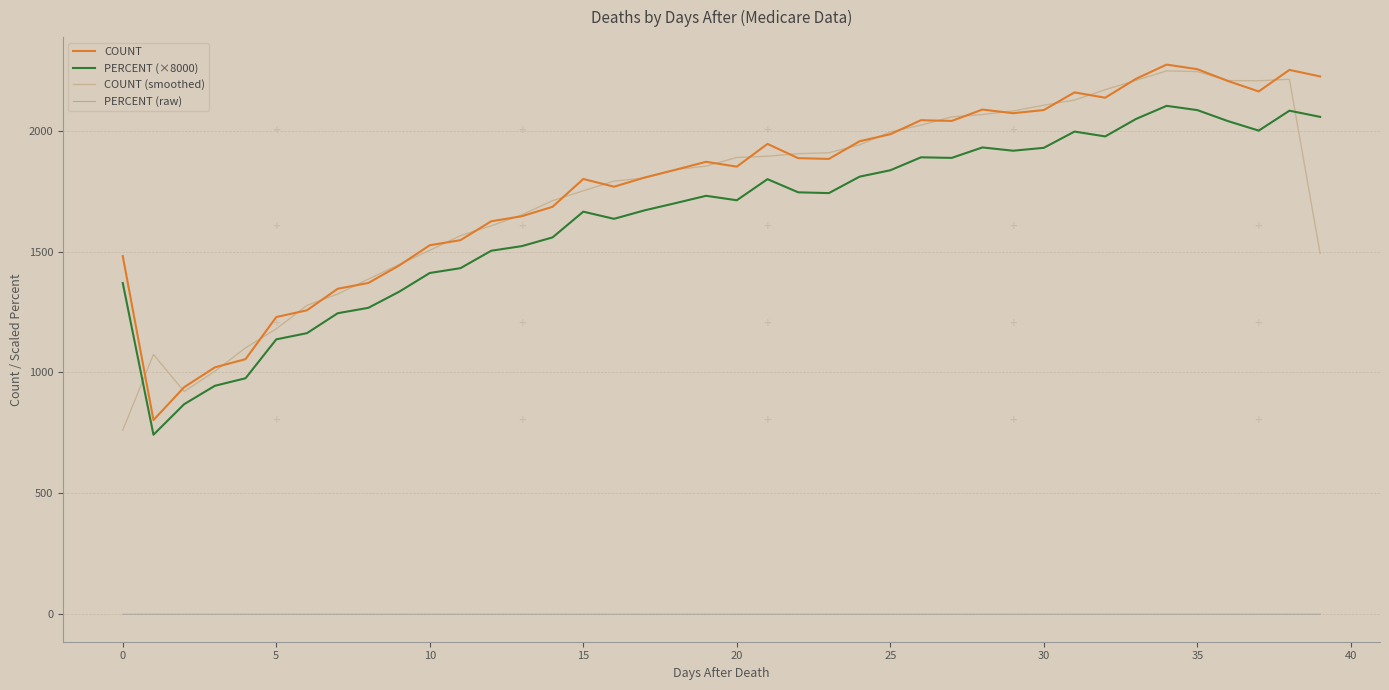

True or false: COUNT and PERCENT (raw) cross at least once.

False